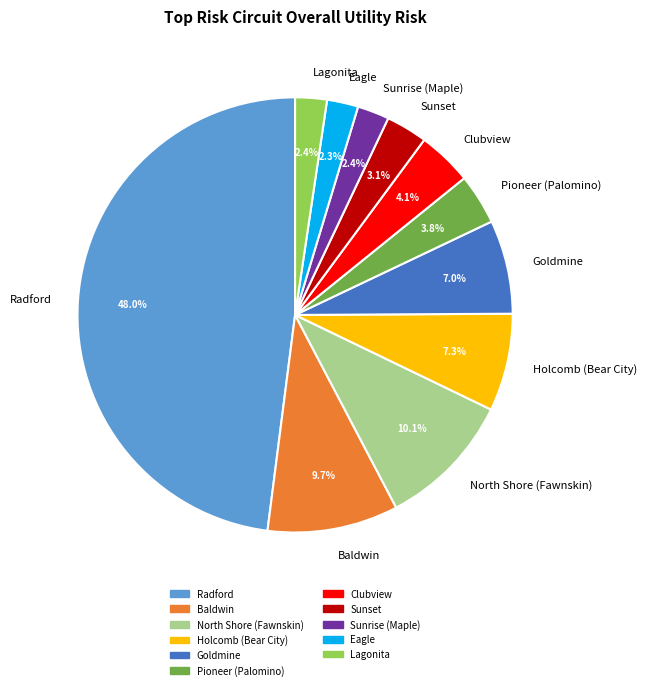

Does Radford represent more than half of the total?

No